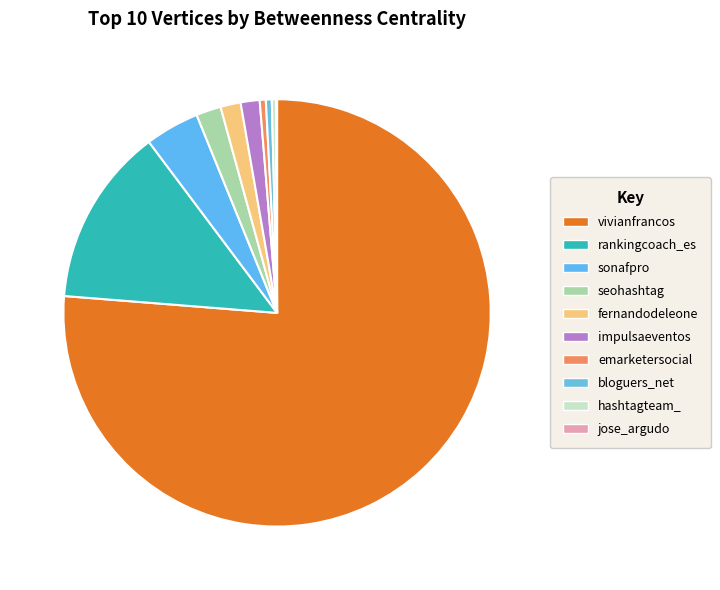

What percentage is NOT represented by impulsaeventos?

98.6%